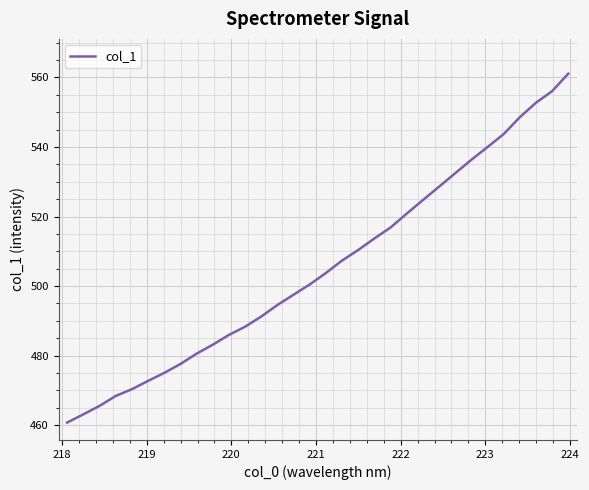

What is the maximum value shown in the chart?

561.1